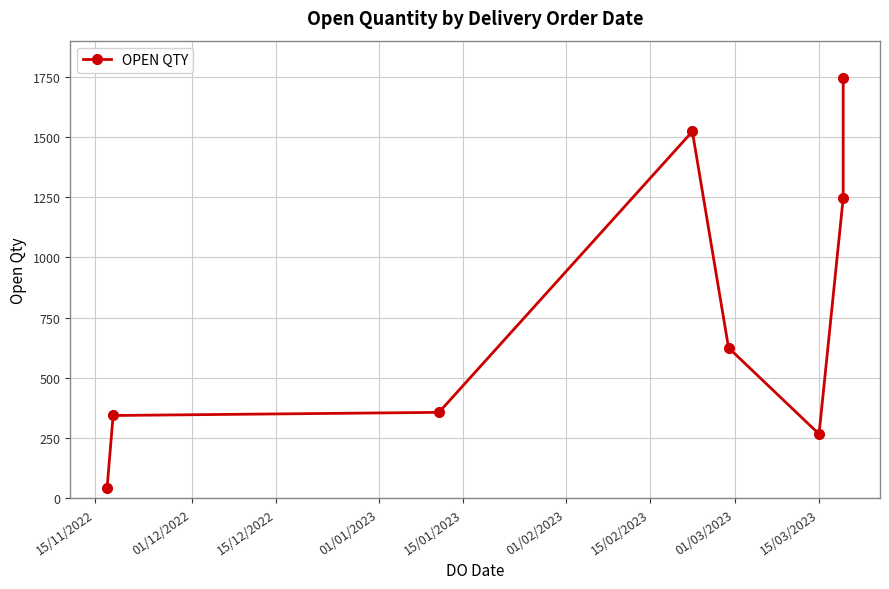

The chart shows a value of 156 at 01/12/2022. True or false?

False